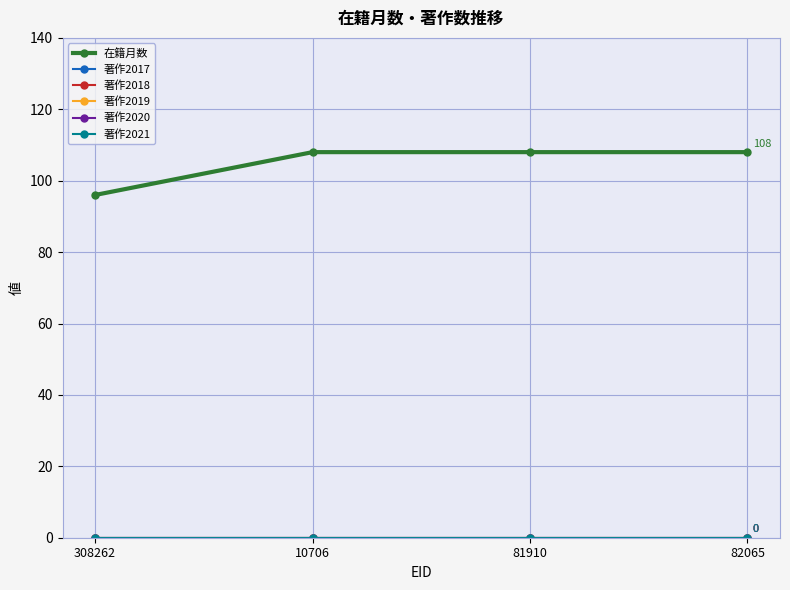

Which series has the largest total across all categories?

在籍月数